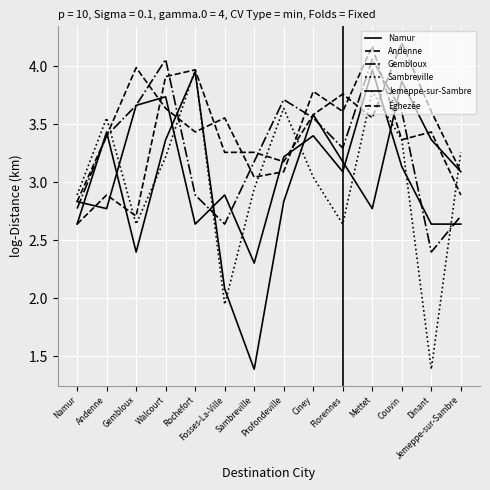

What is the sum of all Jemeppe-sur-Sambre values?

42.0